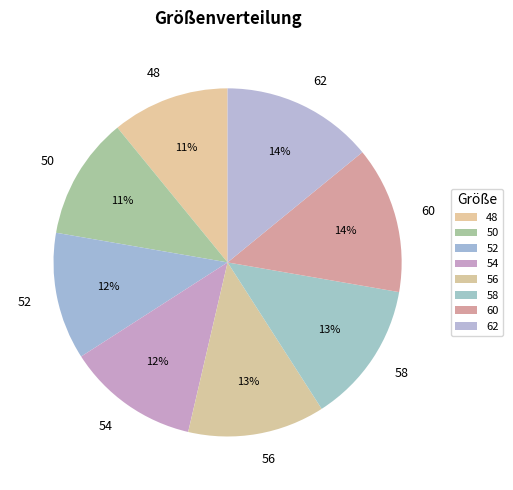

Does any single category account for the majority?

No